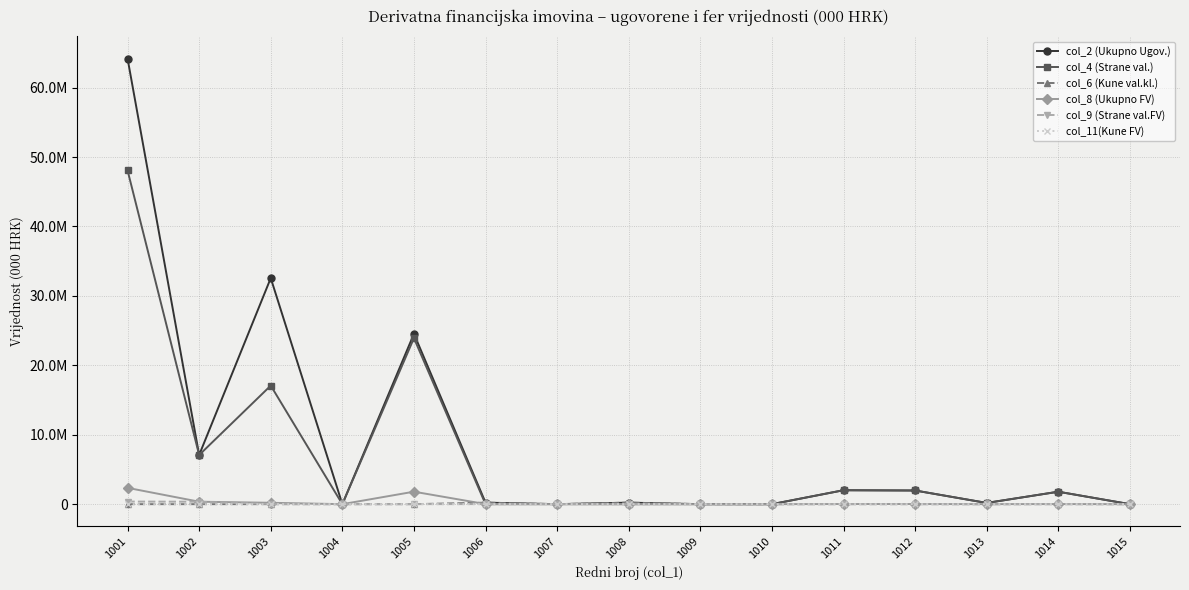

What are all the series names shown in the legend?

col_2 (Ukupno Ugov.), col_4 (Strane val.), col_6 (Kune val.kl.), col_8 (Ukupno FV), col_9 (Strane val.FV), col_11(Kune FV)